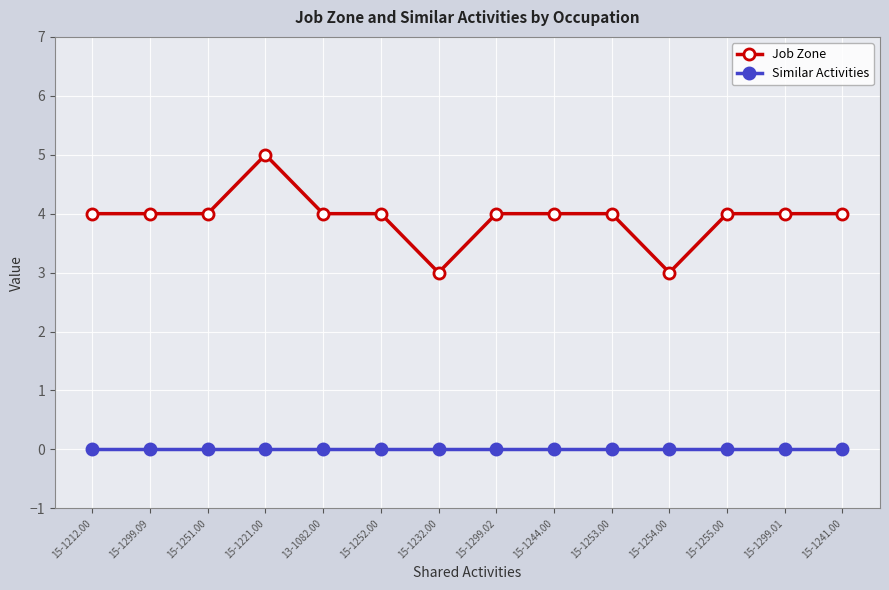

What is the sum of the Job Zone values at 15-1252.00 and 15-1232.00?

7